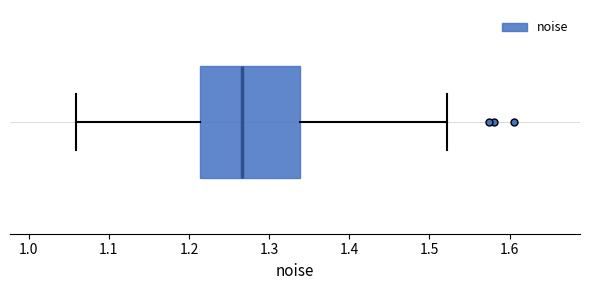

Read this box plot against the x-axis: the position of the median line, the range covered by the box, and the ends of both whiskers. The values are not printed on the chart, so give them approximately, as read against the axis.

median 1.27, box 1.21 to 1.34, whiskers 1.06 to 1.52